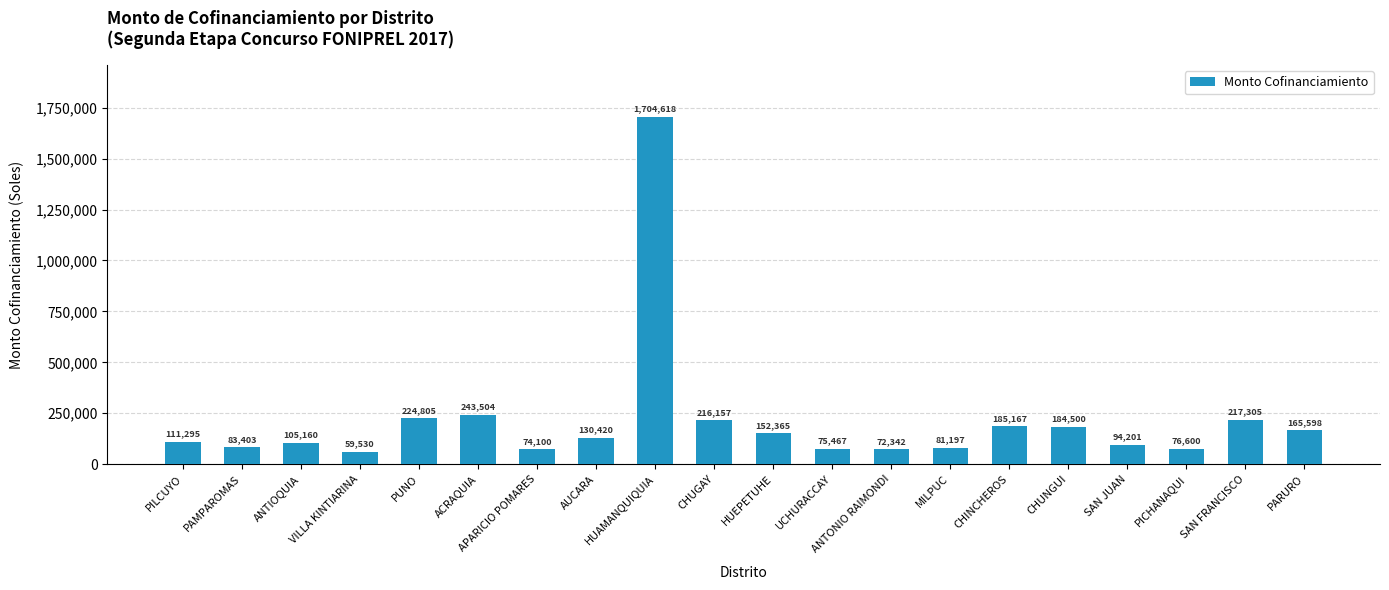

Where is the data nearest to the value 882074?

ACRAQUIA